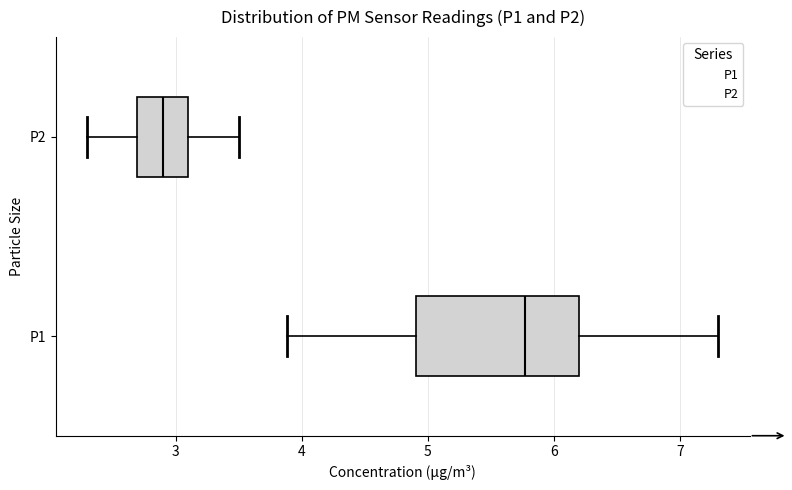

Reading bottom to top, read every box against the x-axis: the position of its median line, the range the box covers, and the ends of its whiskers. The values are not printed on the chart, so give them approximately, as read against the axis.

P1: median 5.8, box 4.9 to 6.2, whiskers 3.9 to 7.3
P2: median 2.9, box 2.7 to 3.1, whiskers 2.3 to 3.5